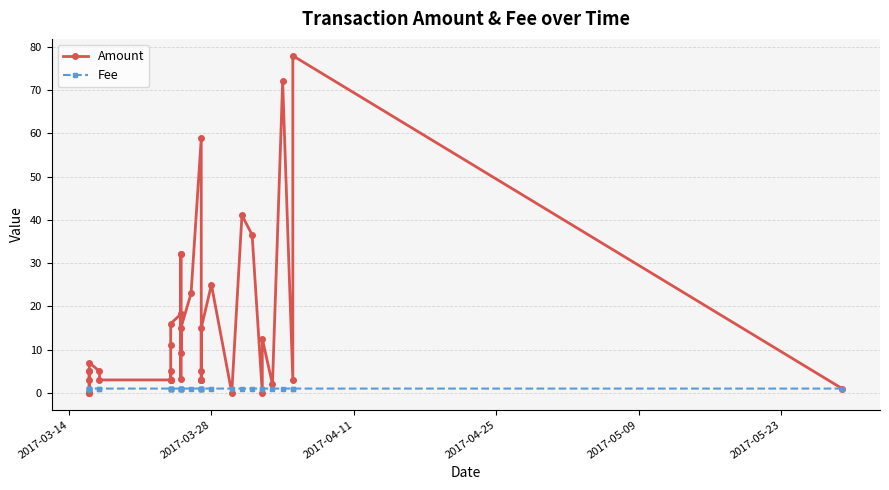

What is the difference between the maximum and minimum values in the Amount series?

77.9